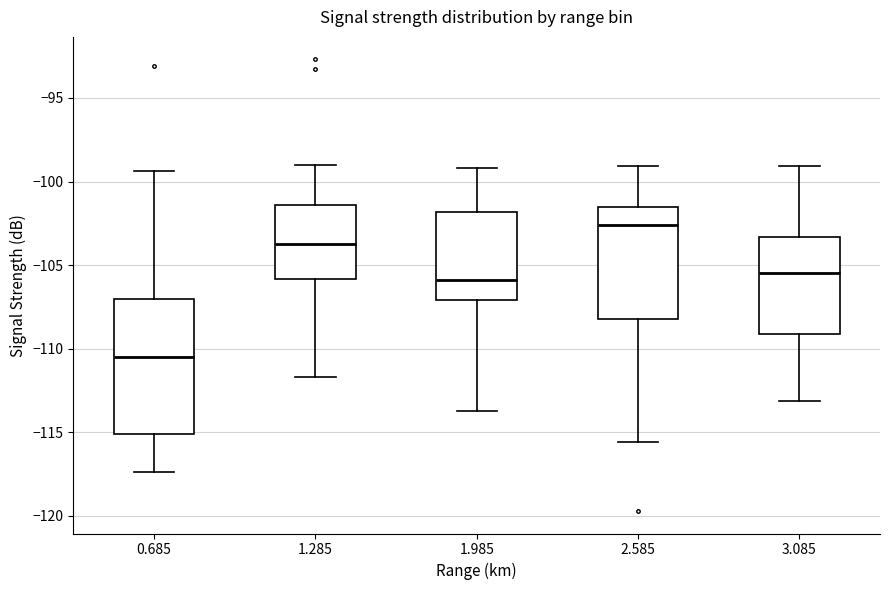

Which box has the lowest median line?

0.685